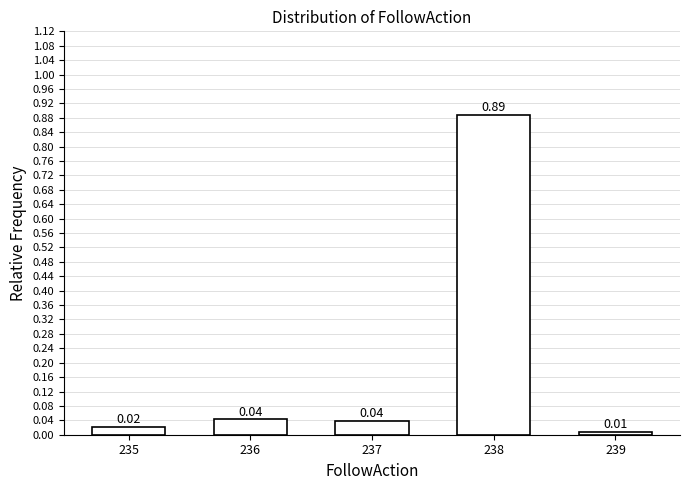

Between 236 and 237, which is larger?

236